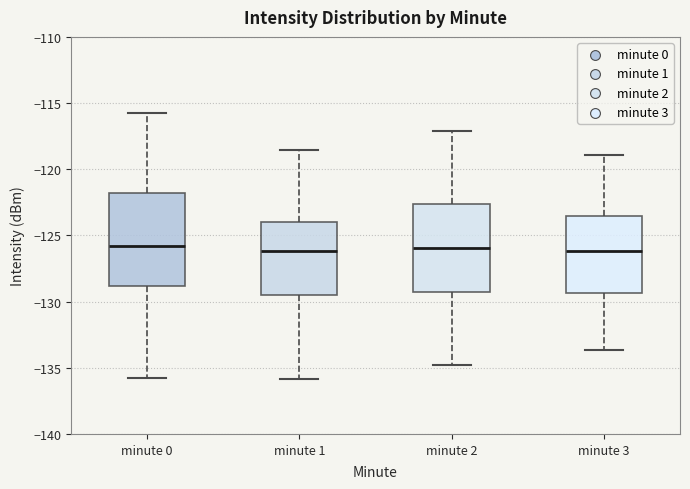

Reading left to right, transcribe this box plot: for each box, give where its median line is, the range the box spans, and where its two whiskers end, as read against the y-axis. The values are not printed on the chart, so give them approximately, as read against the axis.

minute 0: median -126.0, box -129.0 to -122.0, whiskers -136.0 to -115.5
minute 1: median -126.0, box -129.5 to -124.0, whiskers -136.0 to -118.5
minute 2: median -126.0, box -129.5 to -122.5, whiskers -135.0 to -117.0
minute 3: median -126.0, box -129.5 to -123.5, whiskers -133.5 to -119.0